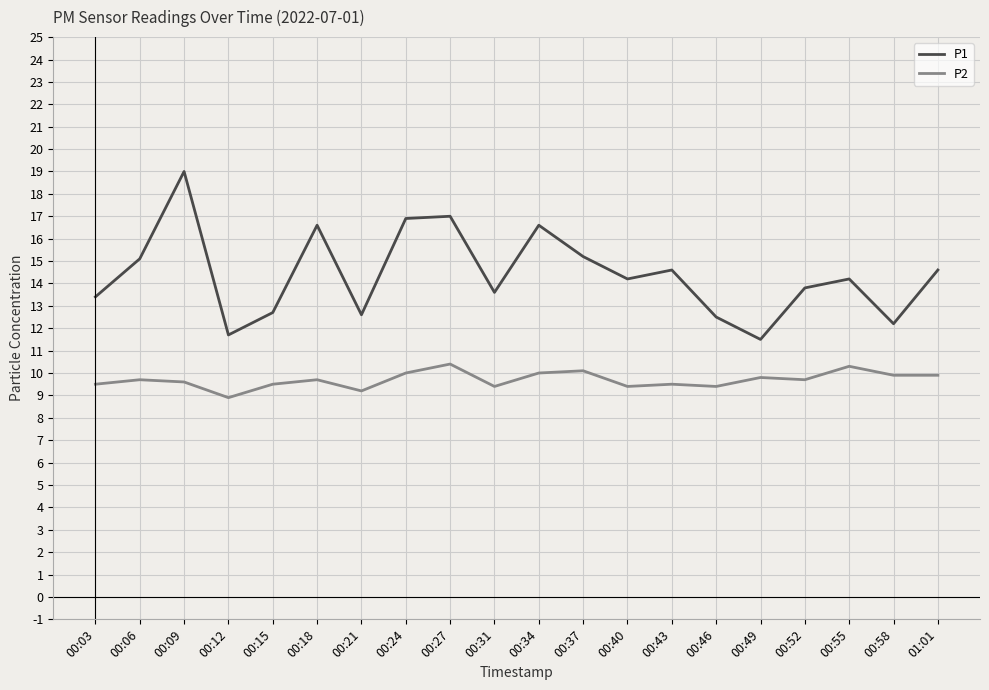

Is the value of P1 at 00:21 greater than the value of P2 at 00:09?

Yes